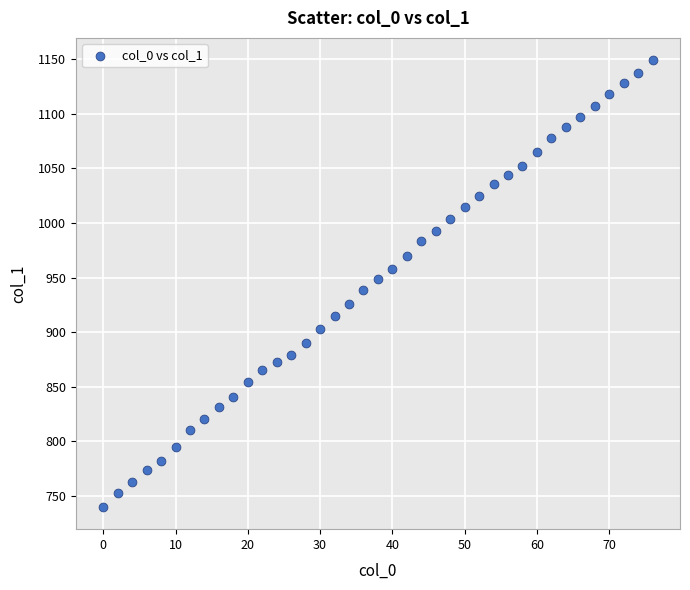

What is the range of X values (max minus min)?

76